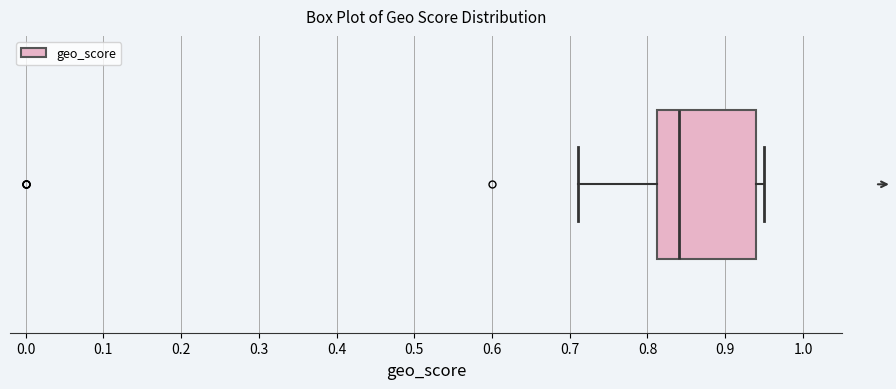

Read this box plot against the x-axis: the position of the median line, the range covered by the box, and the ends of both whiskers. The values are not printed on the chart, so give them approximately, as read against the axis.

median 0.84, box 0.81 to 0.94, whiskers 0.71 to 0.95